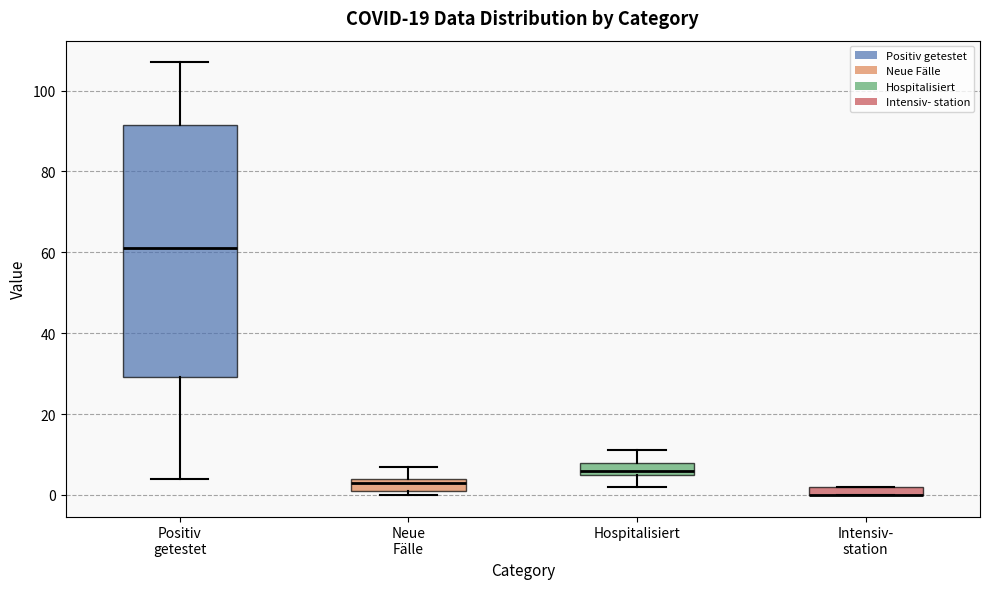

Where is the upper edge of the box for Neue Fälle on the y-axis? The values are not printed on the chart, so give them approximately, as read against the axis.

4